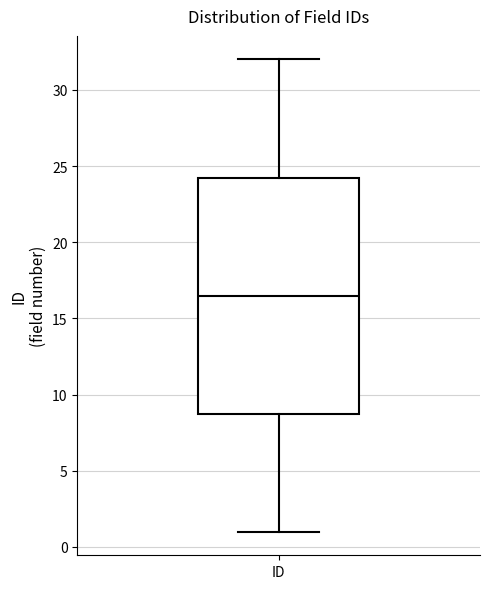

Read this box plot against the y-axis: the position of the median line, the range covered by the box, and the ends of both whiskers. The values are not printed on the chart, so give them approximately, as read against the axis.

median 16.5, box 9.0 to 24.5, whiskers 1.0 to 32.0